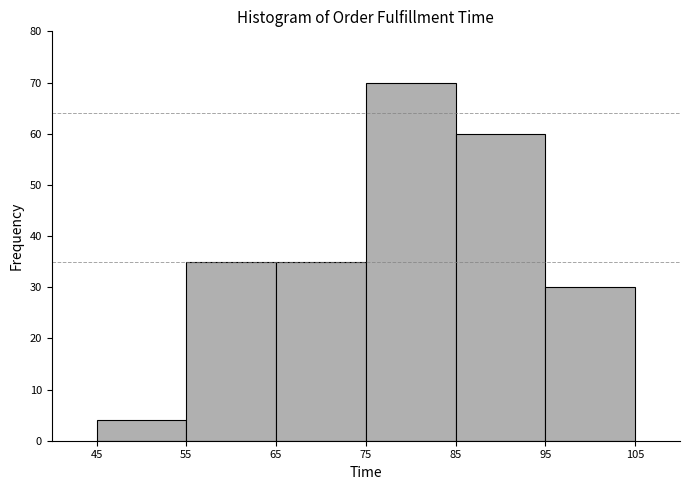

Reading left to right, transcribe this chart: for each bar, give the range it covers on the x-axis and its height. The values are not printed on the chart, so give them approximately, as read against the axis.

45 to 55: 4
55 to 65: 35
65 to 75: 35
75 to 85: 70
85 to 95: 60
95 to 105: 30